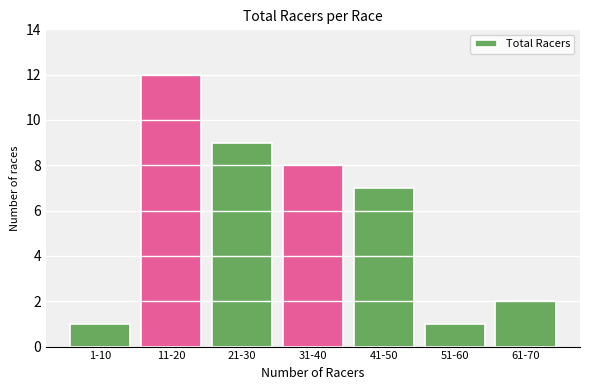

Reading left to right, extract all data points from this chart.

1-10=1	11-20=12	21-30=9	31-40=8	41-50=7	51-60=1	61-70=2